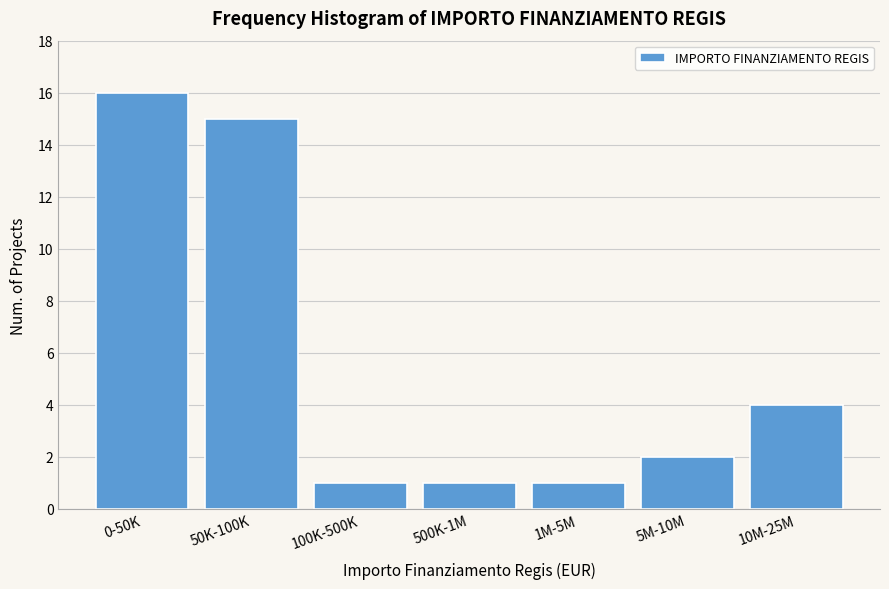

Reading left to right, what are all the values shown in this chart?

16	15	1	1	1	2	4